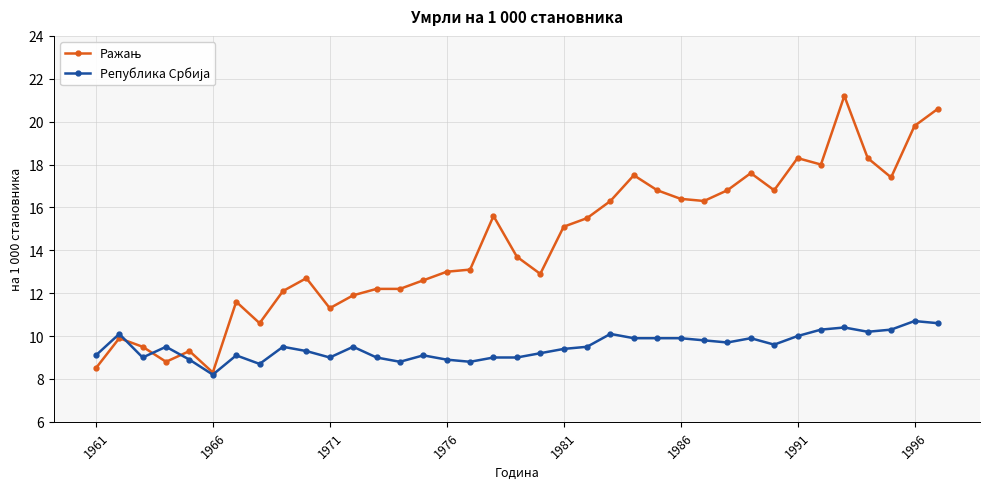

What is the smallest value displayed?

8.2